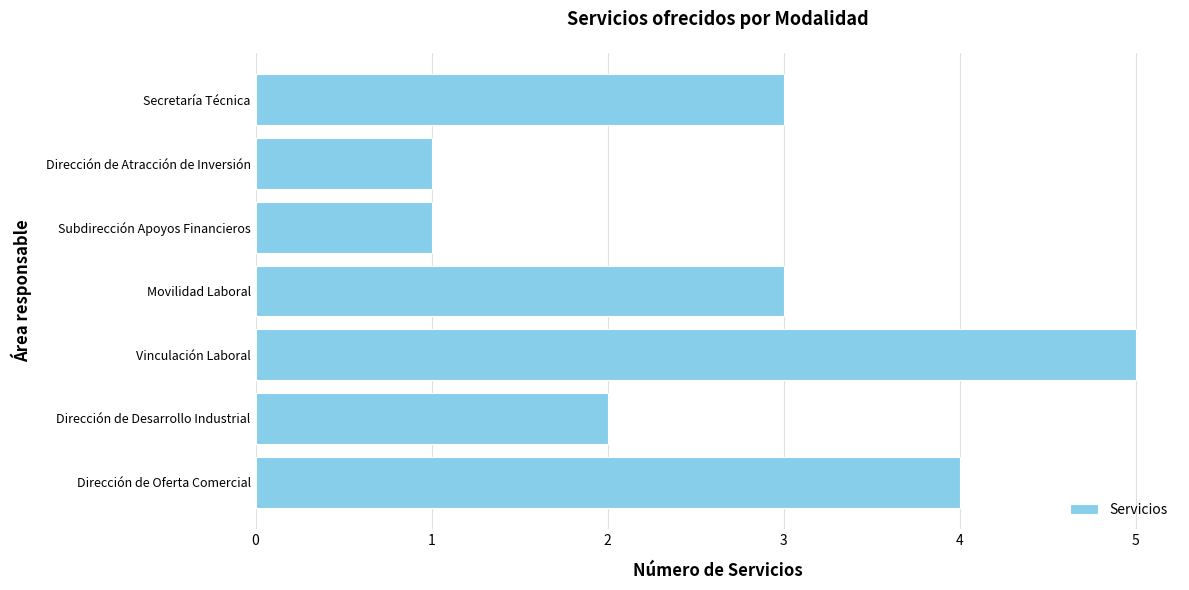

What is the smallest value displayed?

1